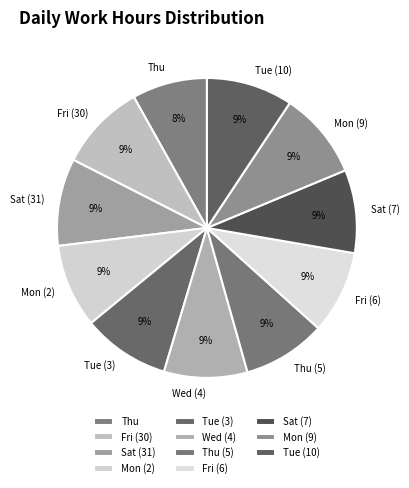

Is there any slice that represents more than half of the pie?

No